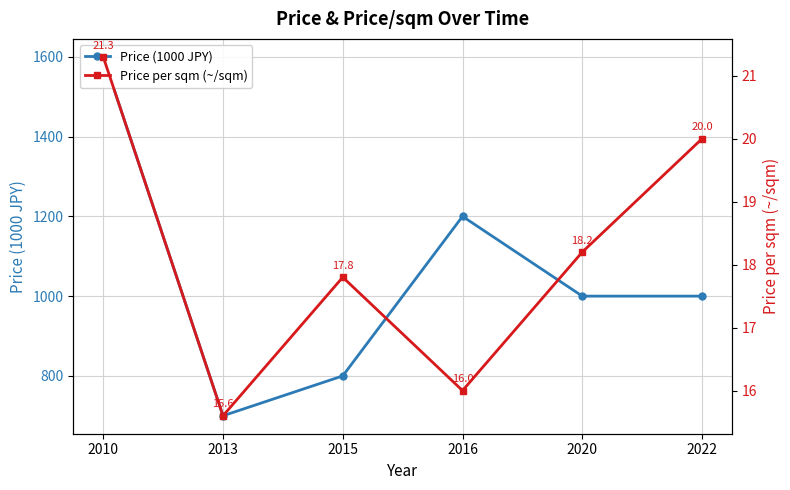

What is the difference between the Price (1000 JPY) values at 2016 and 2022?

200.0